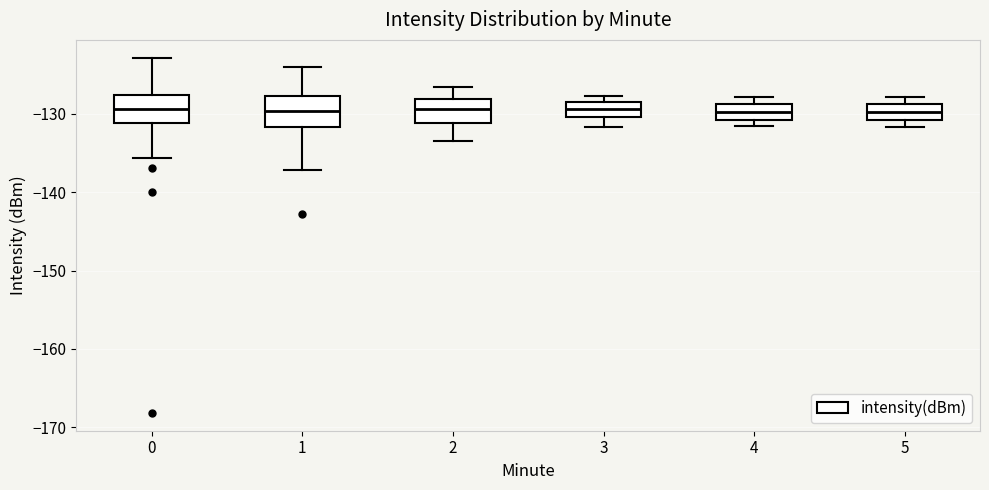

Reading left to right, transcribe this box plot: for each box, give where its median line is, the range the box spans, and where its two whiskers end, as read against the y-axis. The values are not printed on the chart, so give them approximately, as read against the axis.

0: median -129, box -131 to -128, whiskers -136 to -123
1: median -130, box -132 to -128, whiskers -137 to -124
2: median -129, box -131 to -128, whiskers -133 to -127
3: median -129 (inside the box), box -130 to -129, whiskers -132 to -128
4: median -130, box -131 to -129, whiskers -132 to -128
5: median -130, box -131 to -129, whiskers -132 to -128